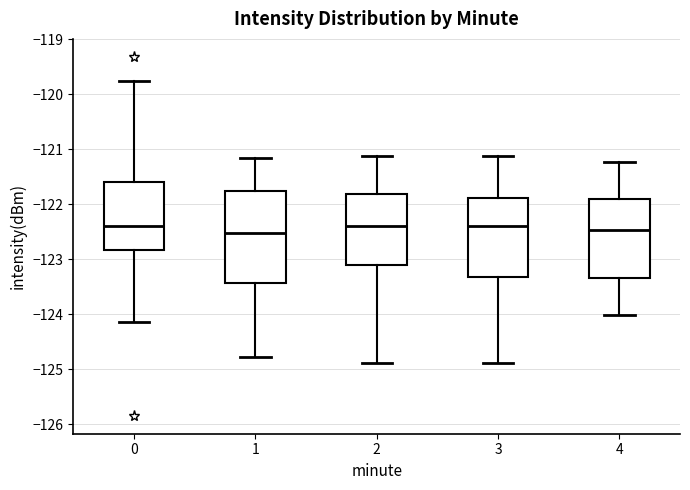

Which box is the tallest, from its lower edge to its upper edge?

1